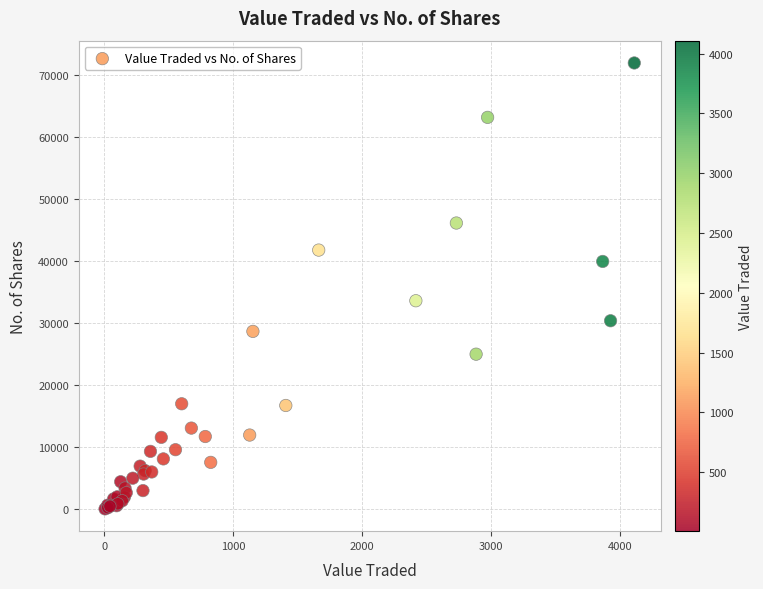

What Y value in the scatter plot is closest to 35961?

33575